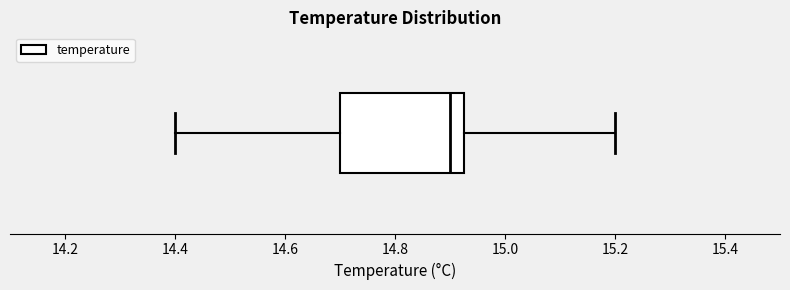

Where is the right edge of the box on the x-axis? The values are not printed on the chart, so give them approximately, as read against the axis.

14.92